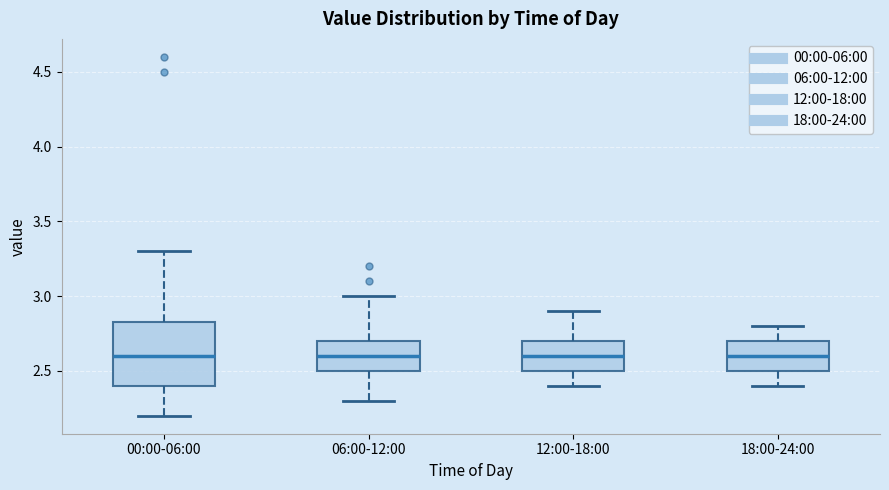

Comparing the boxes themselves (not the whiskers), which one is the tallest?

00:00-06:00